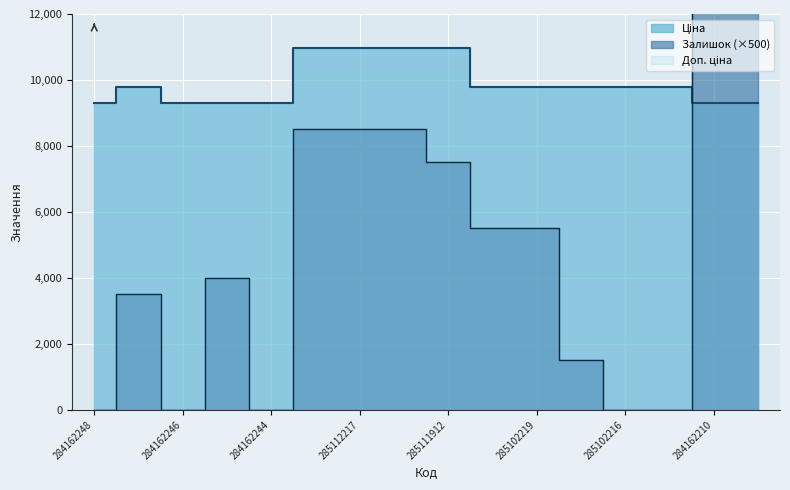

What is the difference between the highest and lowest values at 284162244?

9290.5